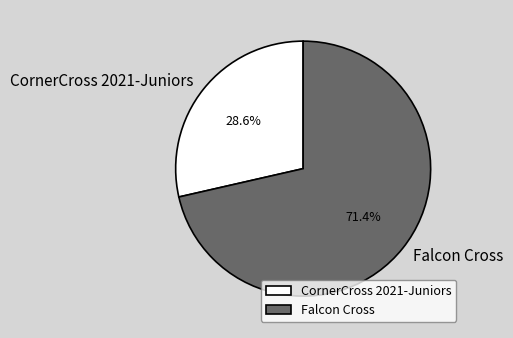

To the nearest percent, what portion does CornerCross 2021-Juniors represent?

29%